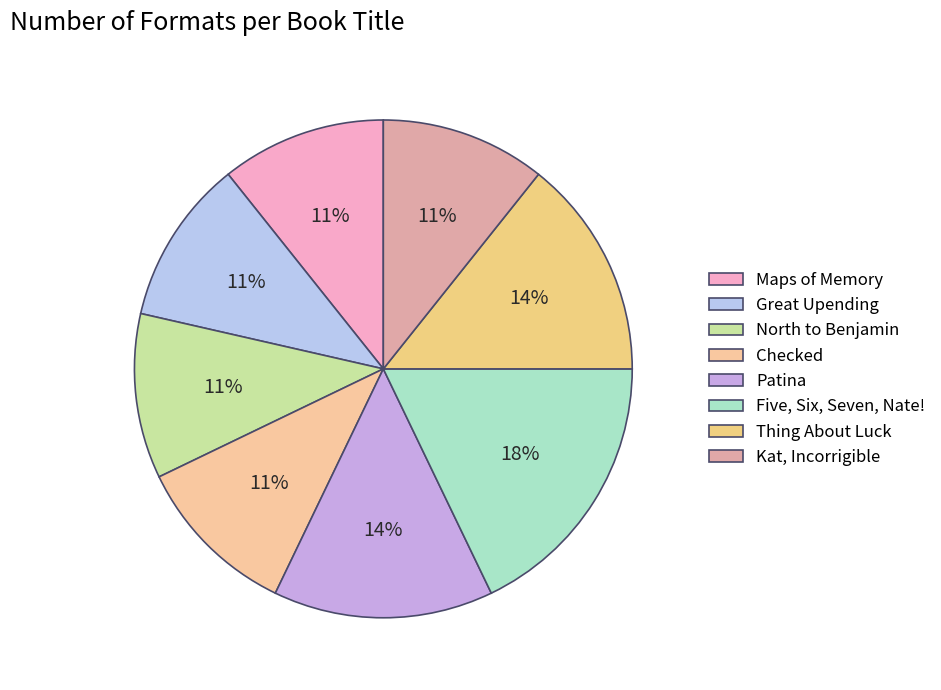

What is the smallest slice in the pie chart?

Maps of Memory